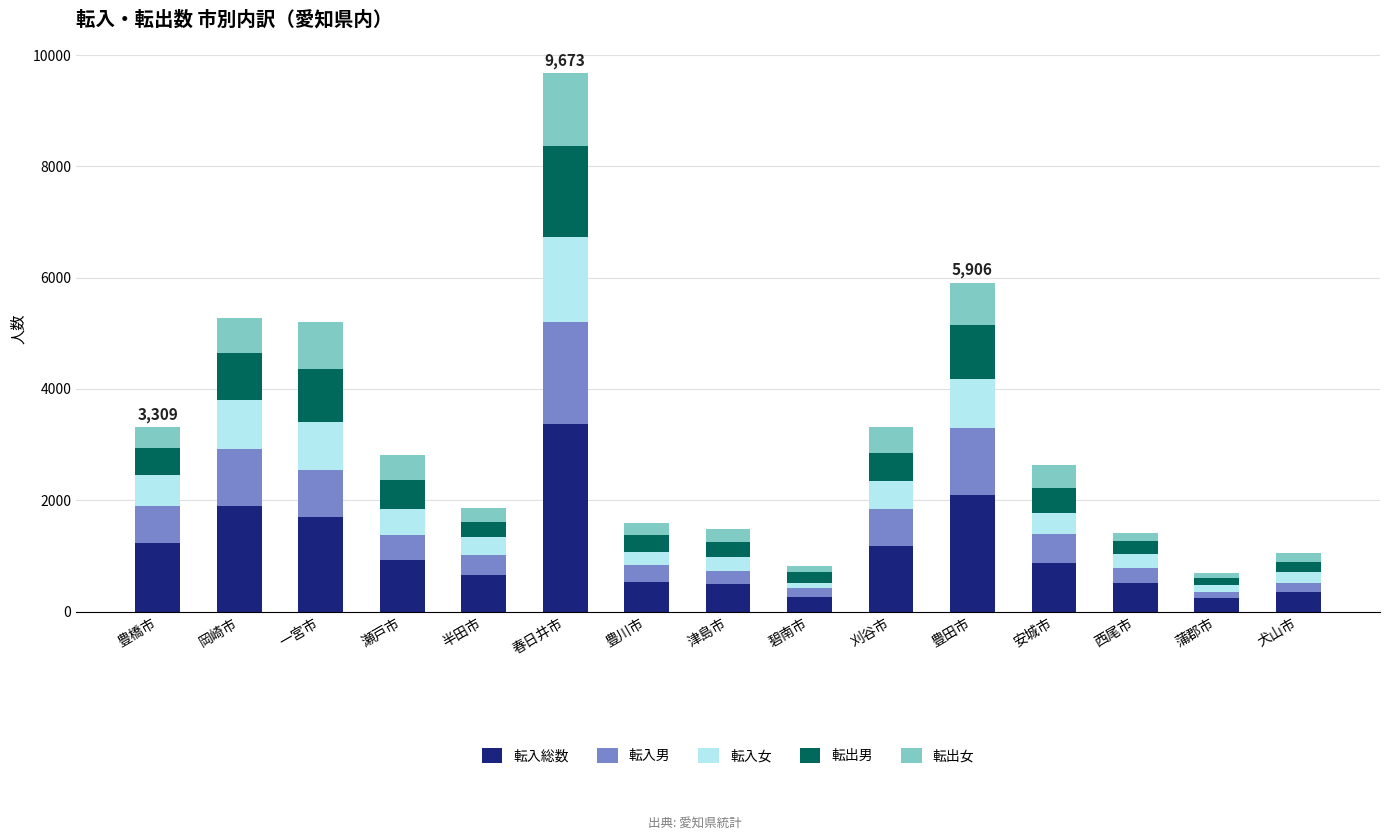

At which category is the sum across all series the highest?

春日井市